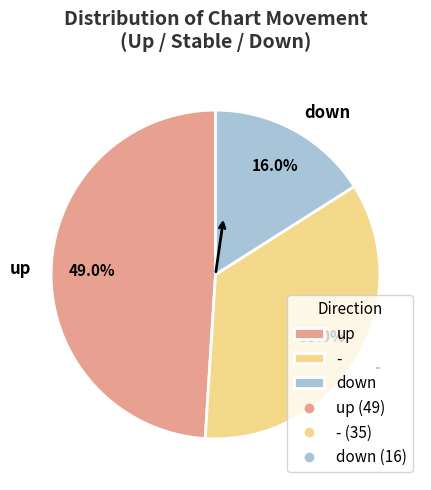

Which has a higher value, - or up?

up